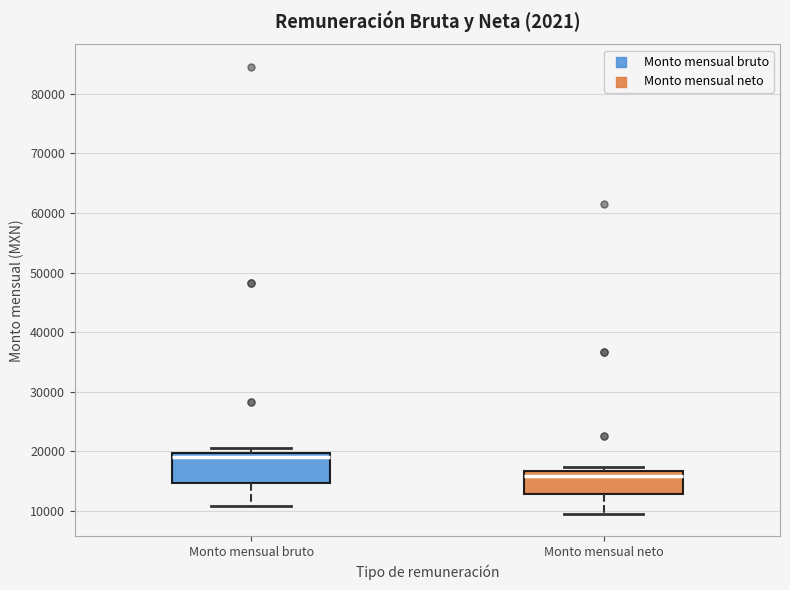

Reading left to right, read every box against the y-axis: the position of its median line, the range the box covers, and the ends of its whiskers. The values are not printed on the chart, so give them approximately, as read against the axis.

Monto mensual bruto: median 19000, box 15000 to 20000, whiskers 11000 to 21000
Monto mensual neto: median 16000, box 13000 to 17000, whiskers 9000 to 17000 (just above the box's upper edge)